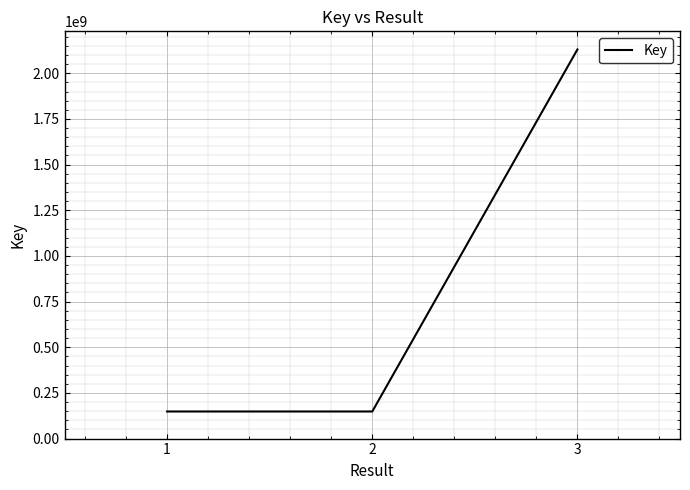

What is the average value?

808990435